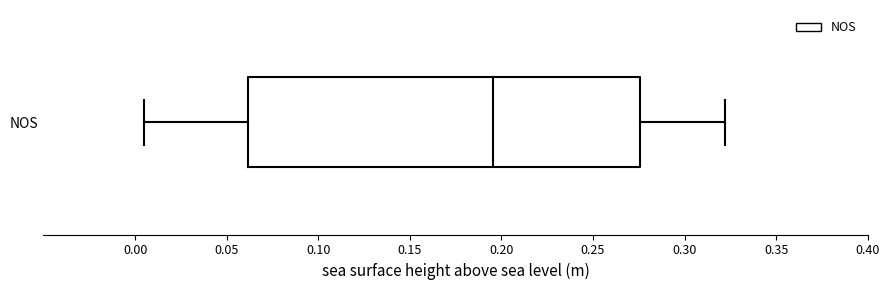

Read this box plot against the x-axis: the position of the median line, the range covered by the box, and the ends of both whiskers. The values are not printed on the chart, so give them approximately, as read against the axis.

median 0.195, box 0.060 to 0.275, whiskers 0.005 to 0.320